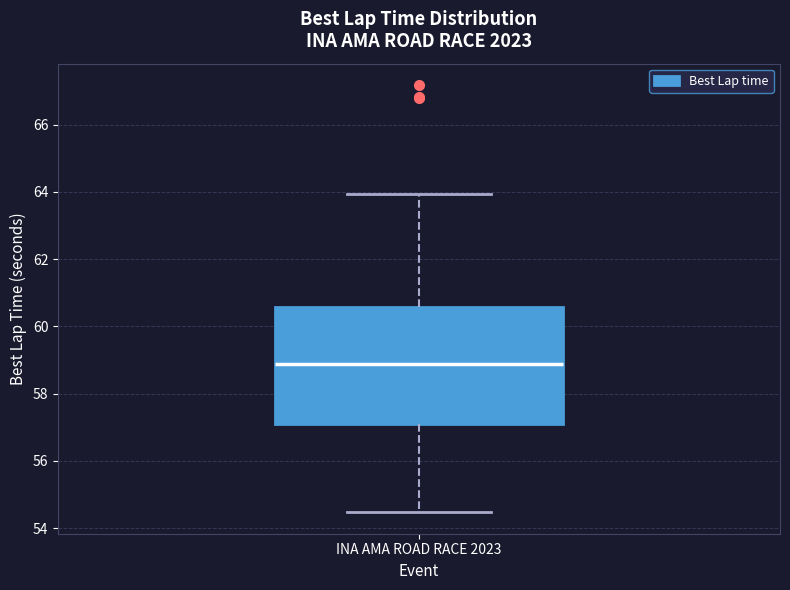

Read this box plot against the y-axis: the position of the median line, the range covered by the box, and the ends of both whiskers. The values are not printed on the chart, so give them approximately, as read against the axis.

median 58.8, box 57.0 to 60.6, whiskers 54.4 to 64.0